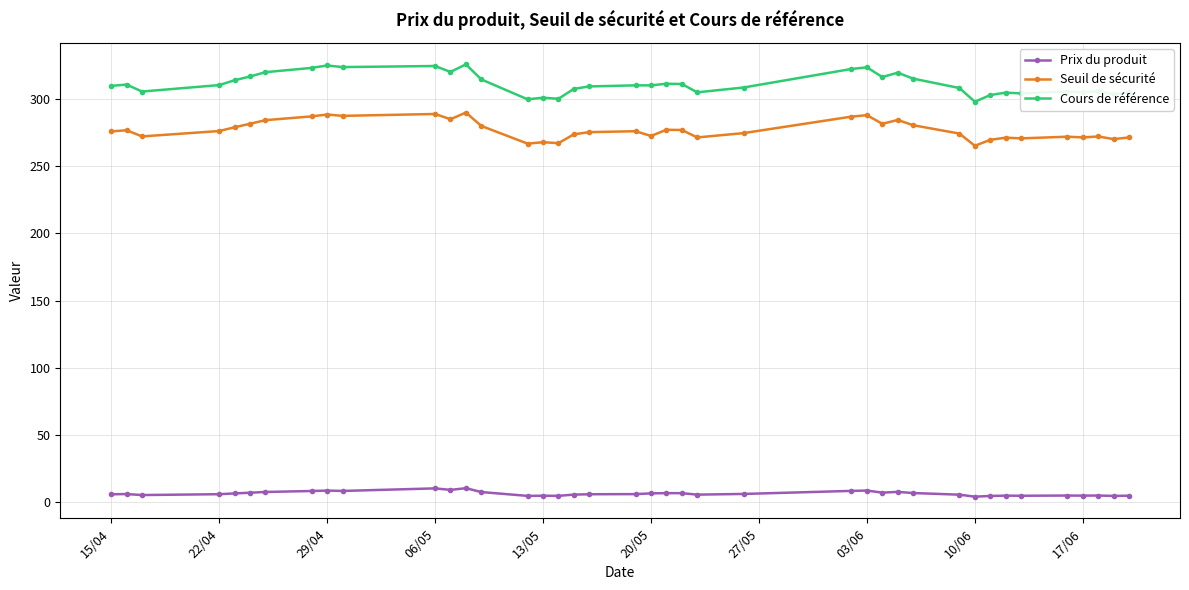

At how many categories does at least one series exceed 69?

40